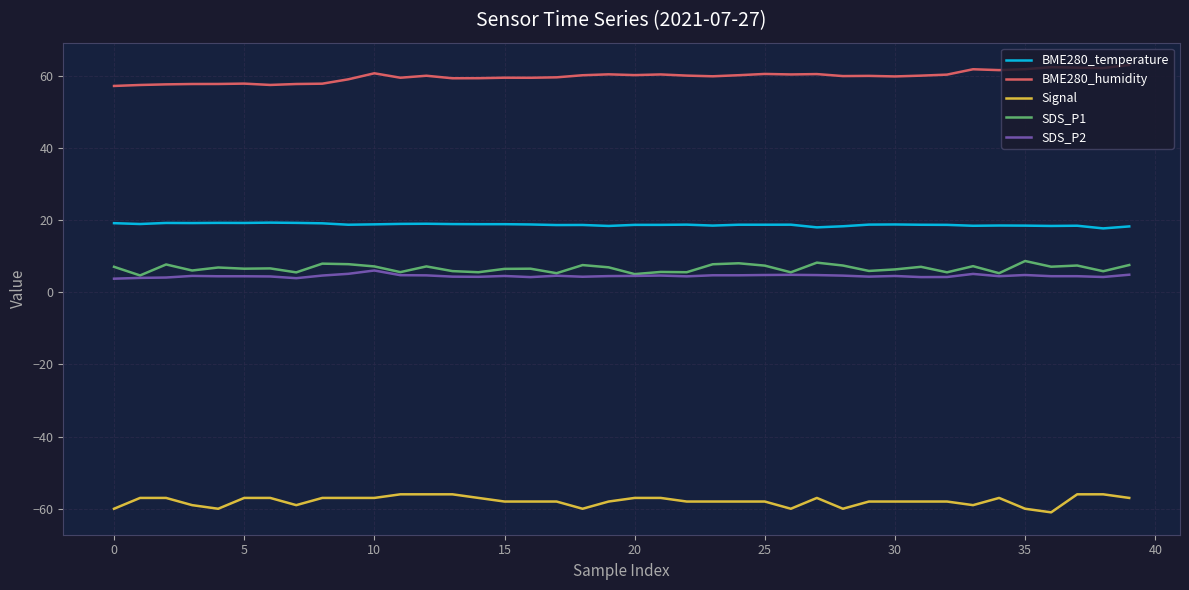

True or false: BME280_humidity and Signal intersect in this chart.

False